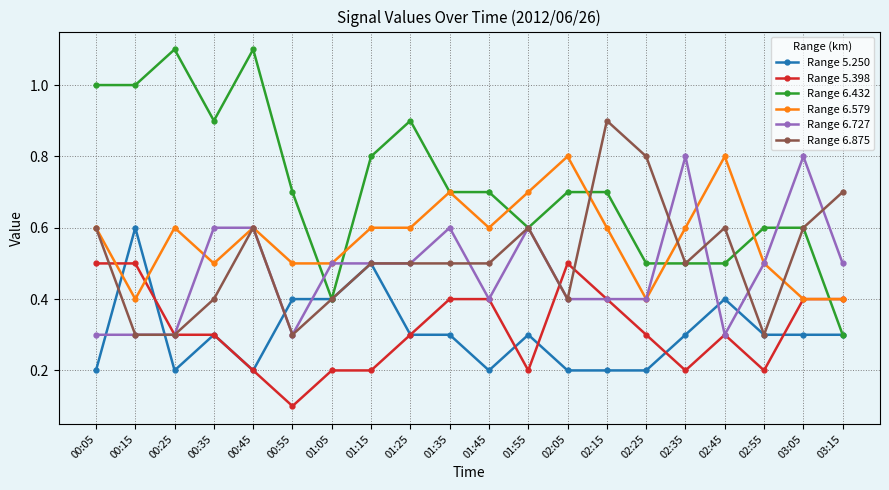

The Range 6.432 series shows 0.8 at 01:15. True or false?

True